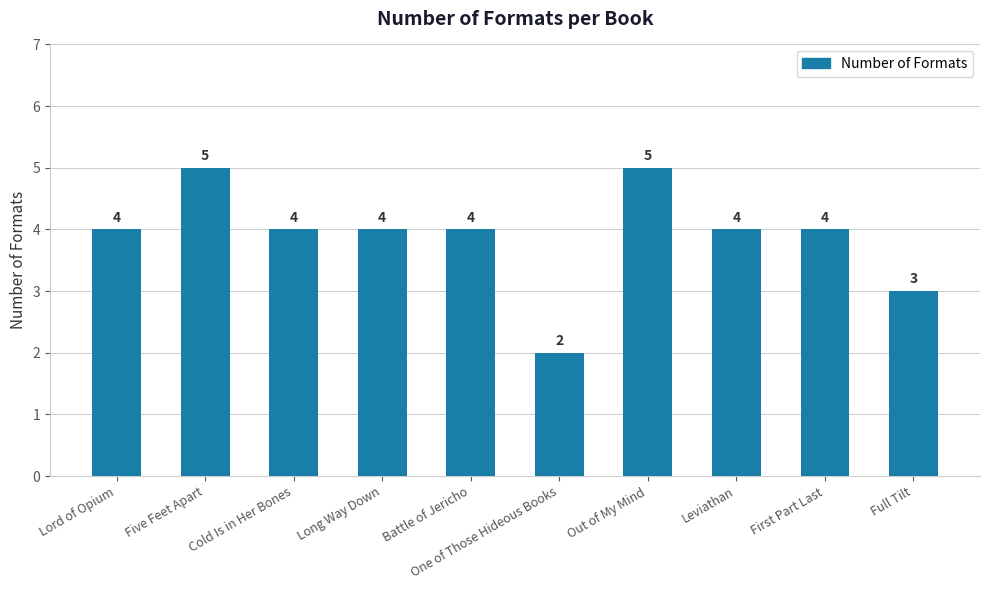

What is the value of the 5th bar from the left?

4